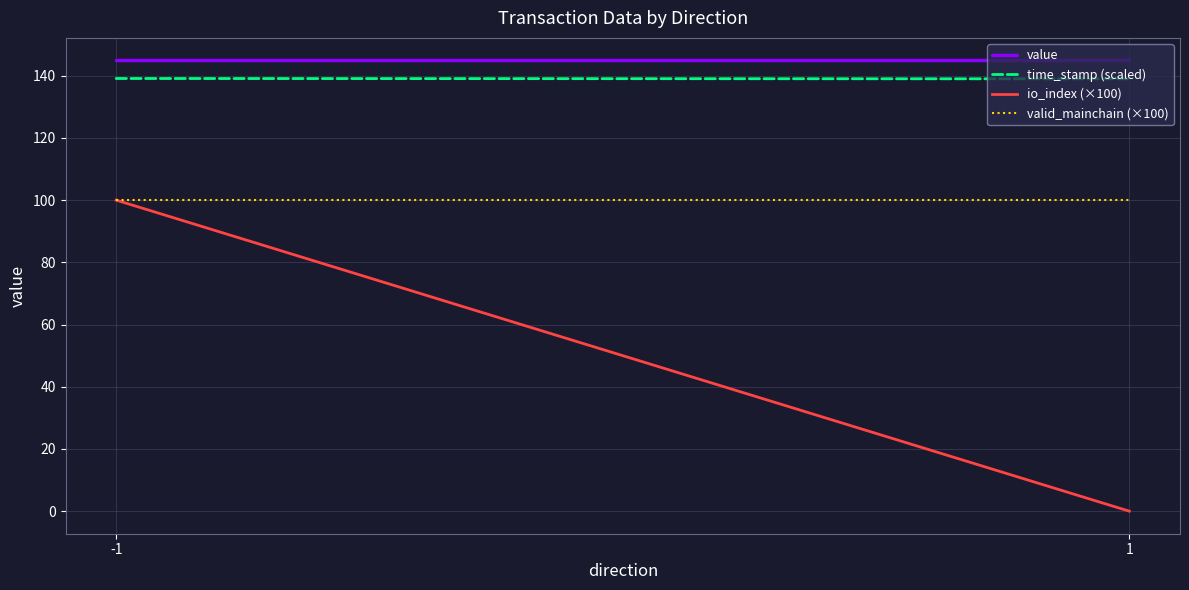

At how many categories does at least one series exceed 59?

2